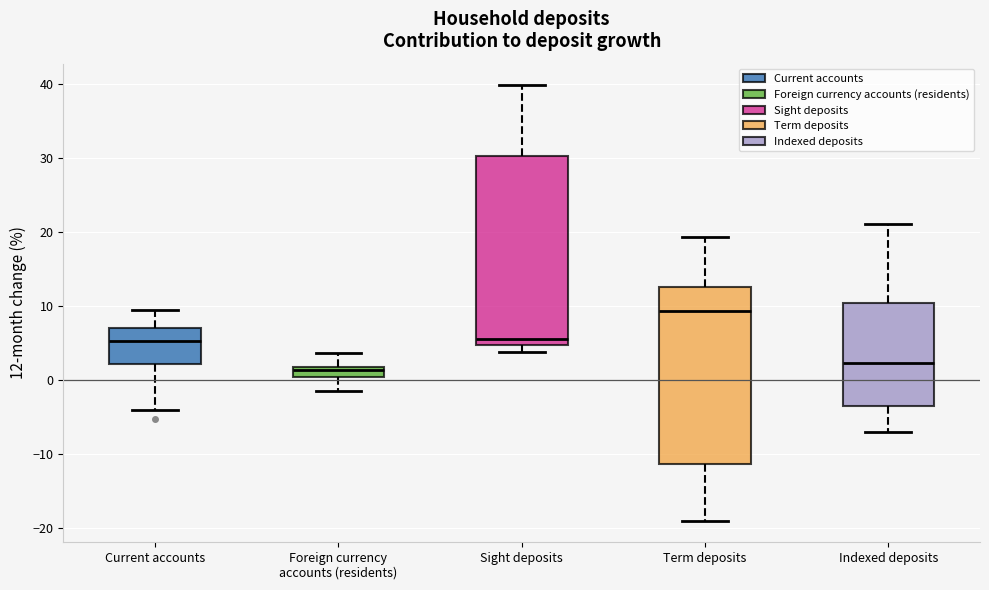

Where does the median line of the box for Current accounts sit on the y-axis? The values are not printed on the chart, so give them approximately, as read against the axis.

5